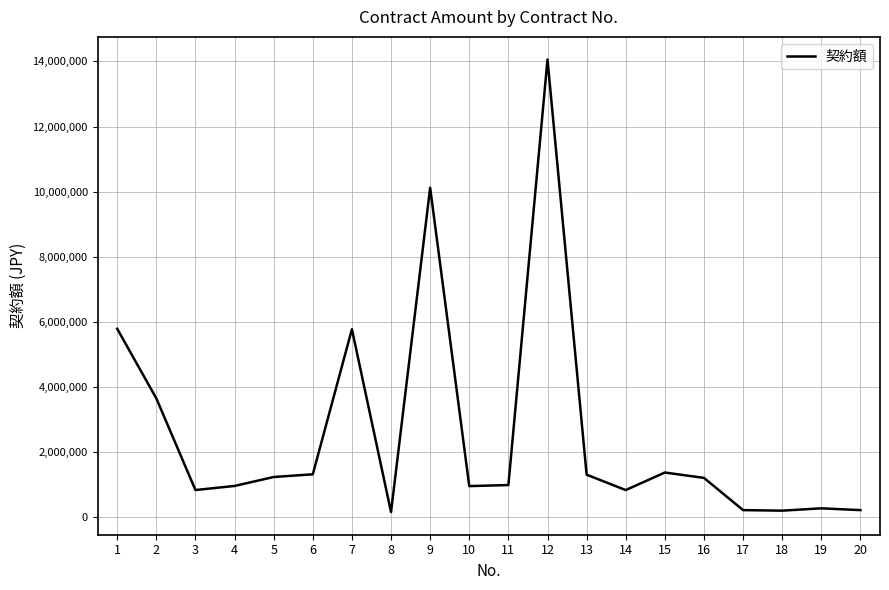

Is it true that the value at 1 is 5788827?

True